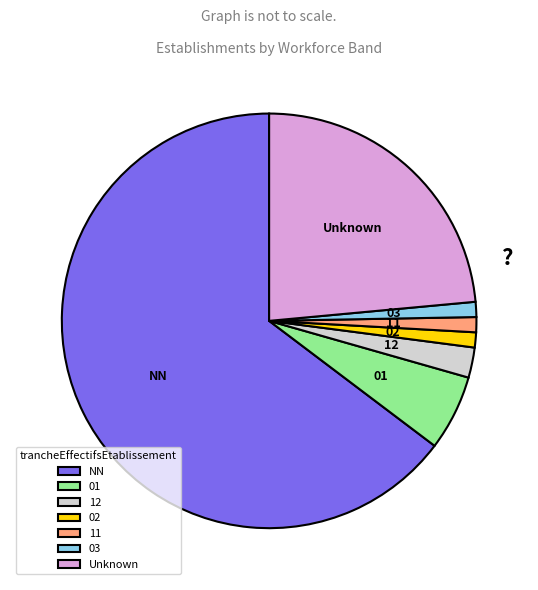

Which has a higher value, NN or 11?

NN